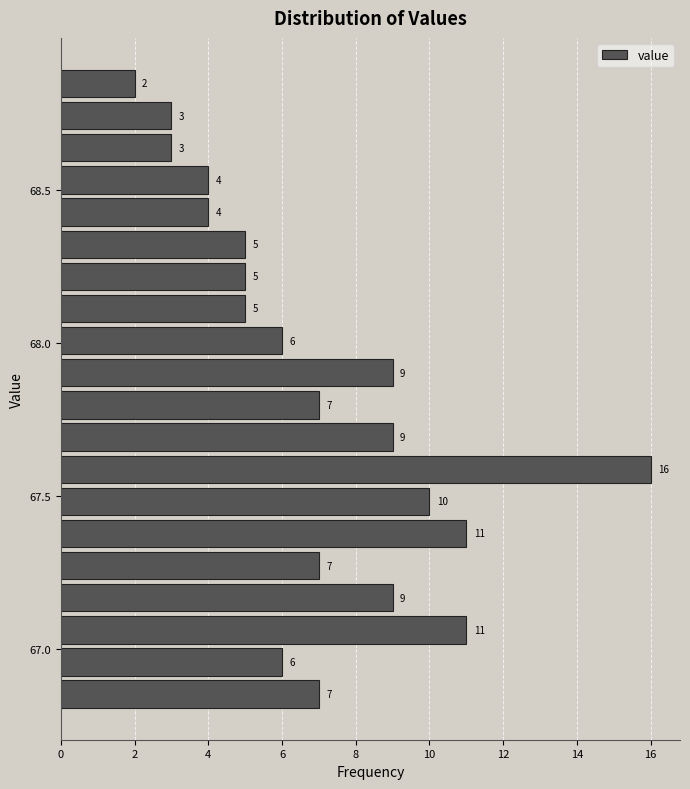

Around what value on the y-axis is the longest bar? Give the approximate position of its centre, as read against the axis.

67.60